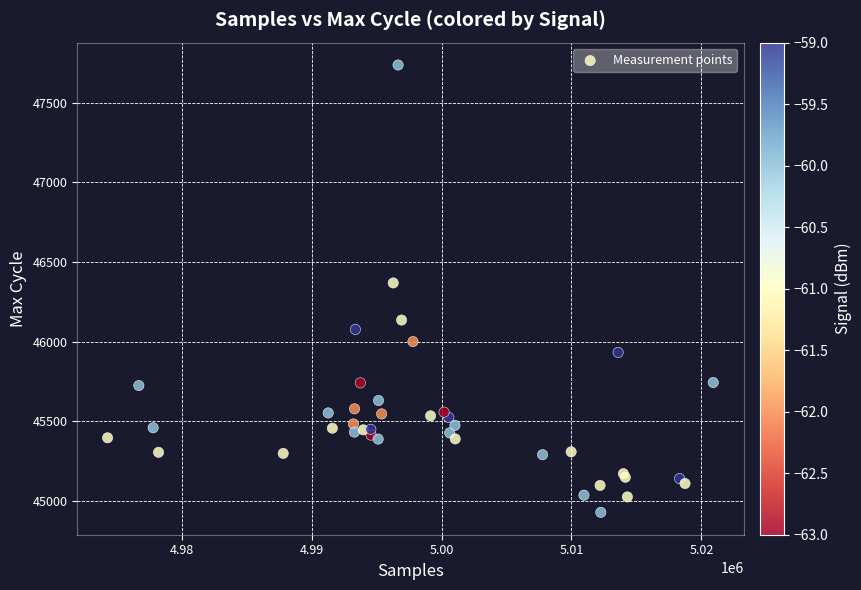

What Y value in the scatter plot is closest to 46332?

46368